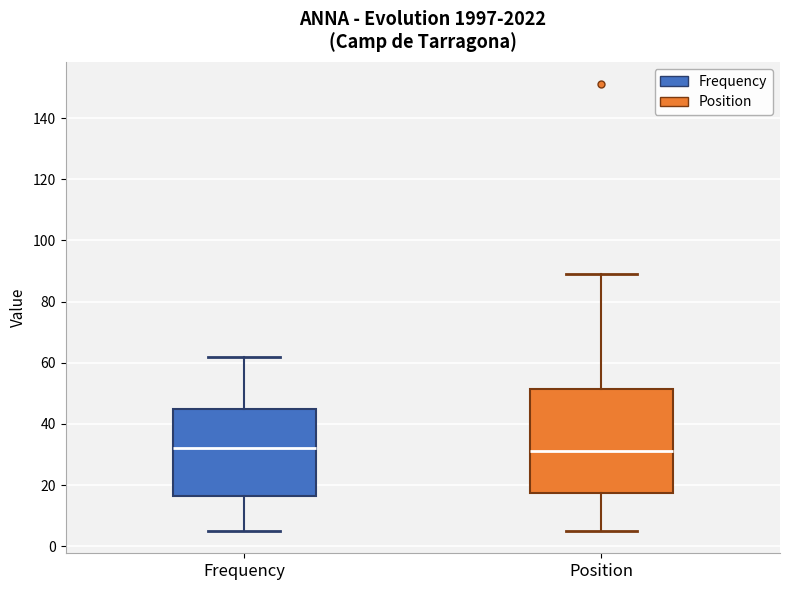

Reading left to right, read every box against the y-axis: the position of its median line, the range the box covers, and the ends of its whiskers. The values are not printed on the chart, so give them approximately, as read against the axis.

Frequency: median 32, box 16 to 44, whiskers 6 to 62
Position: median 32, box 18 to 52, whiskers 6 to 90